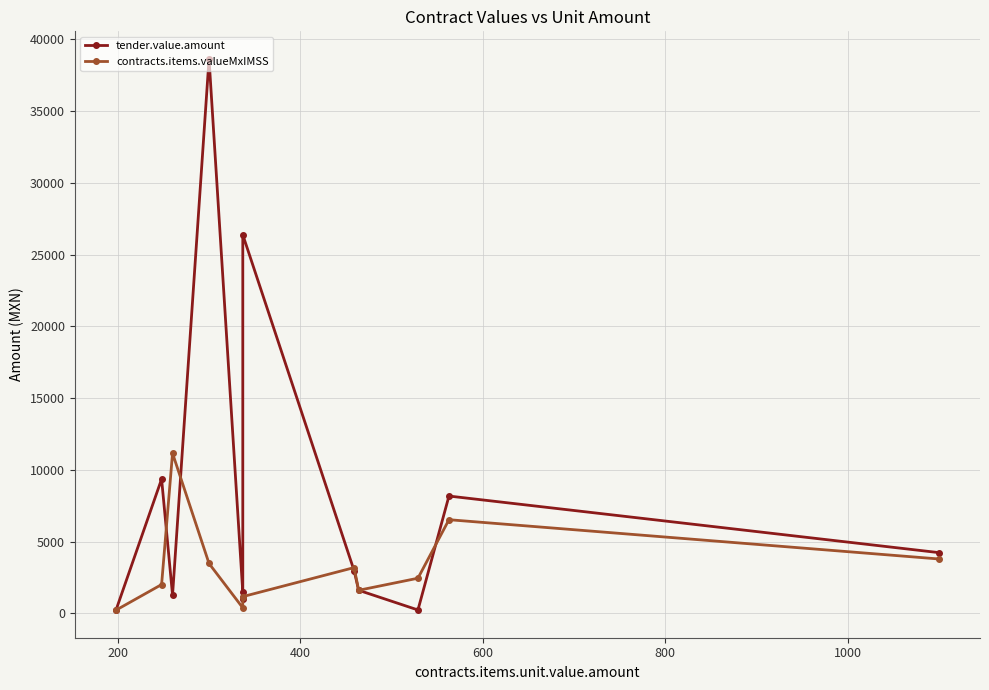

How many times do tender.value.amount and contracts.items.valueMxIMSS cross each other?

6